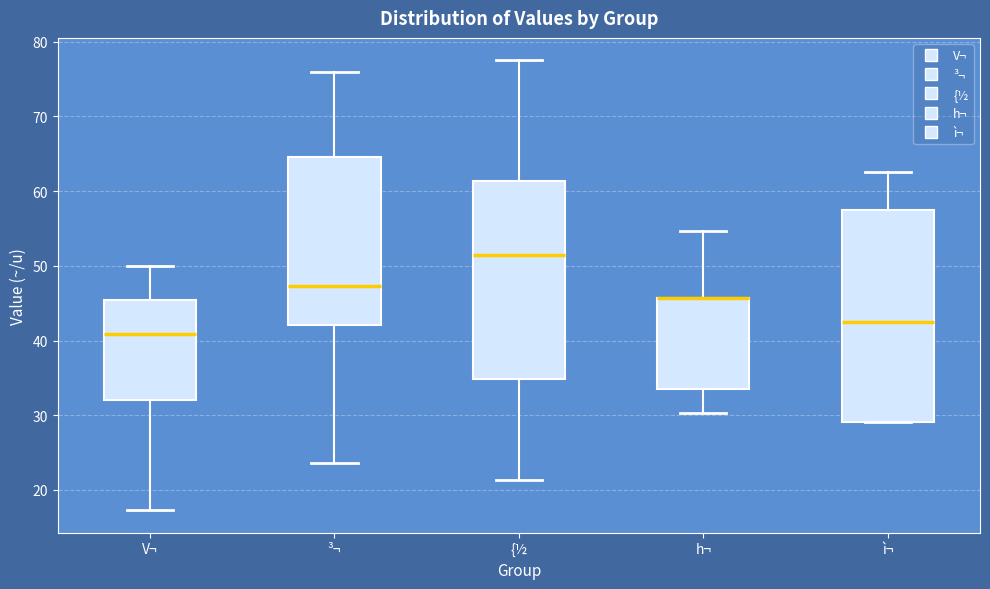

Where is the lower edge of the box for ì¬ on the y-axis? The values are not printed on the chart, so give them approximately, as read against the axis.

29